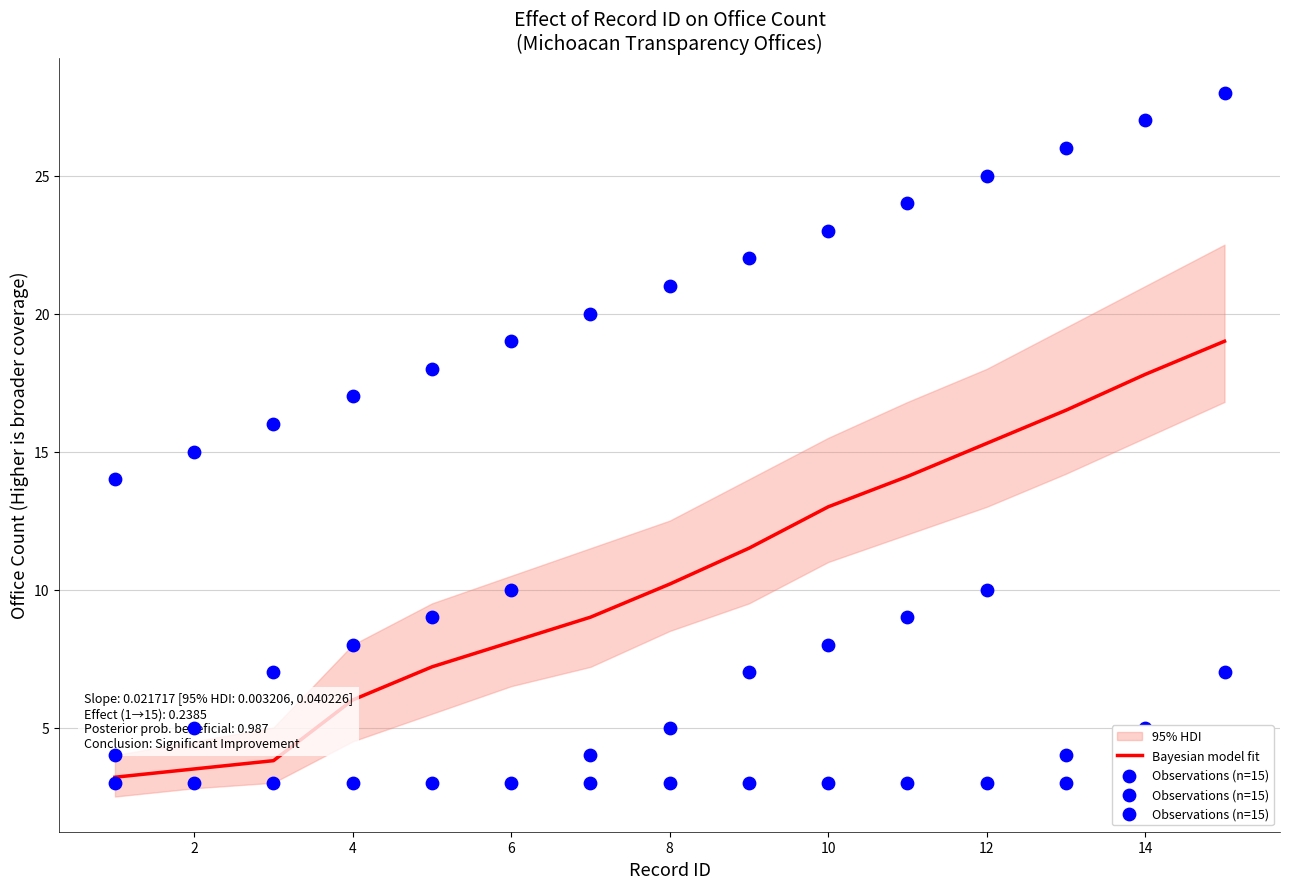

At how many categories does at least one series exceed 20?

8